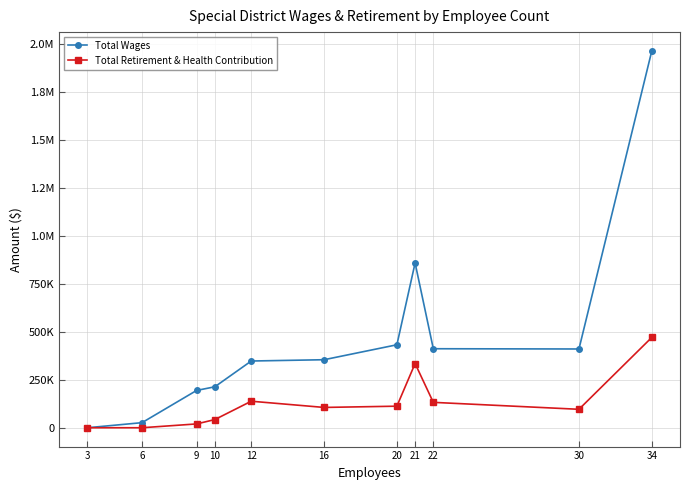

What are all the series names shown in the legend?

Total Wages, Total Retirement & Health Contribution